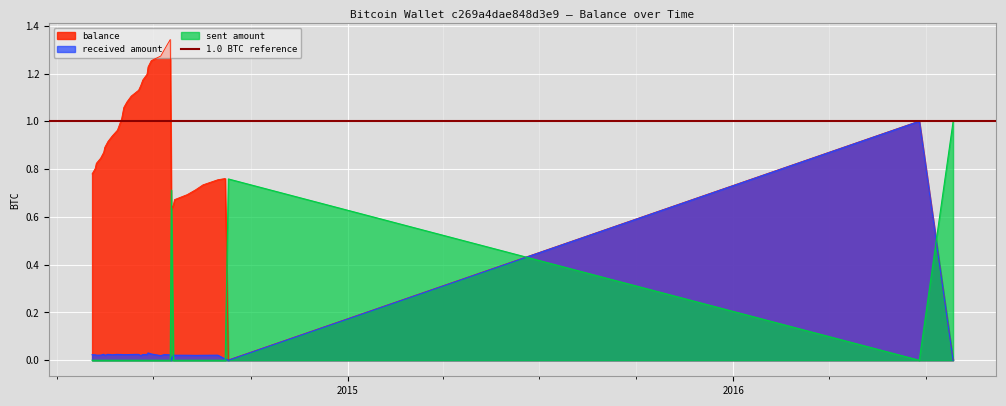

At which label does received_amount reach its minimum?

2014-07-18